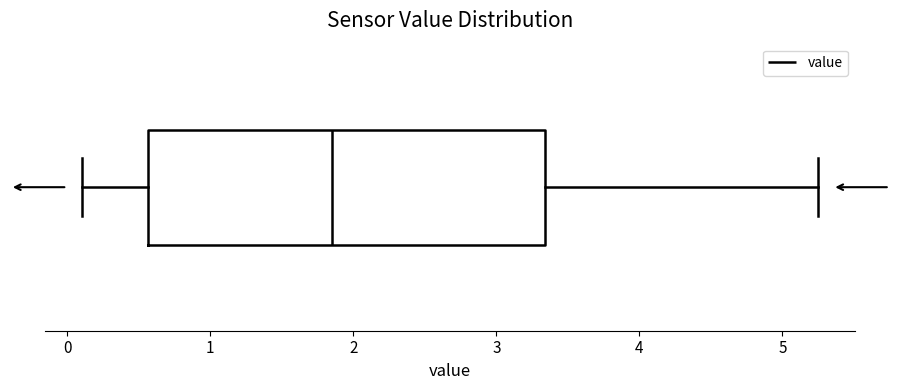

Transcribe this box plot: give where the median line is, the range the box spans, and where the two whiskers end, as read against the x-axis. The values are not printed on the chart, so give them approximately, as read against the axis.

median 1.9, box 0.6 to 3.3, whiskers 0.1 to 5.3